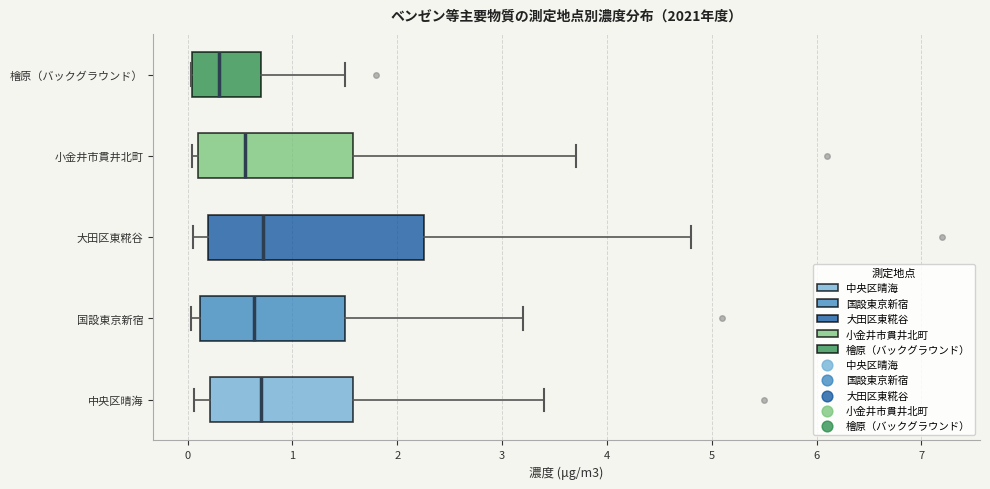

Reading bottom to top, read every box against the x-axis: the position of its median line, the range the box covers, and the ends of its whiskers. The values are not printed on the chart, so give them approximately, as read against the axis.

中央区晴海: median 0.7, box 0.2 to 1.6, whiskers 0.1 to 3.4
国設東京新宿: median 0.6, box 0.1 to 1.5, whiskers 0.0 to 3.2
大田区東糀谷: median 0.7, box 0.2 to 2.3, whiskers 0.1 to 4.8
小金井市貫井北町: median 0.6, box 0.1 to 1.6, whiskers 0.0 to 3.7
檜原（バックグラウンド）: median 0.3, box 0.0 to 0.7, whiskers 0.0 to 1.5